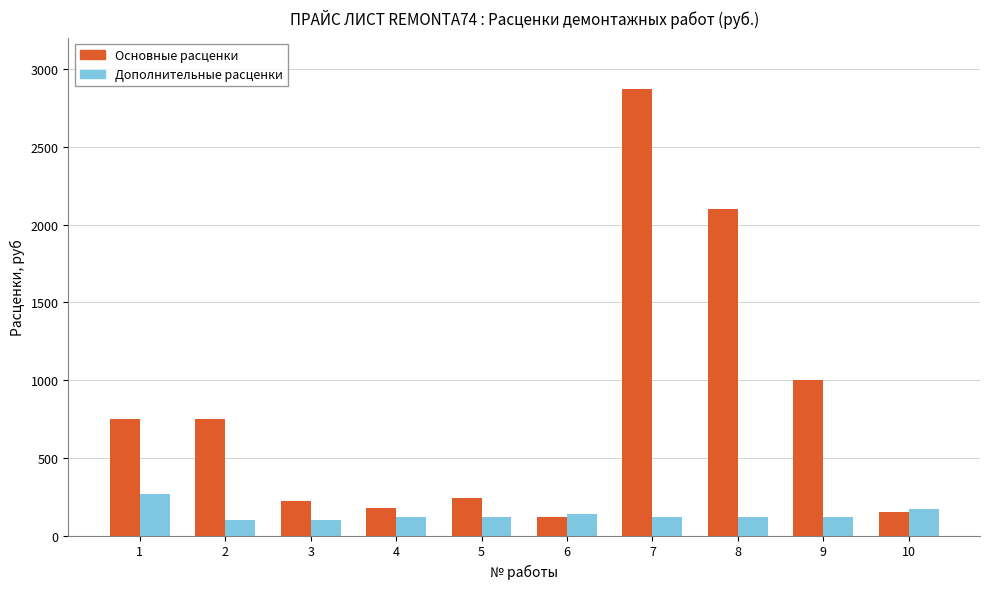

What is the sum of the Дополнительные расценки values at 2 and 9?

220